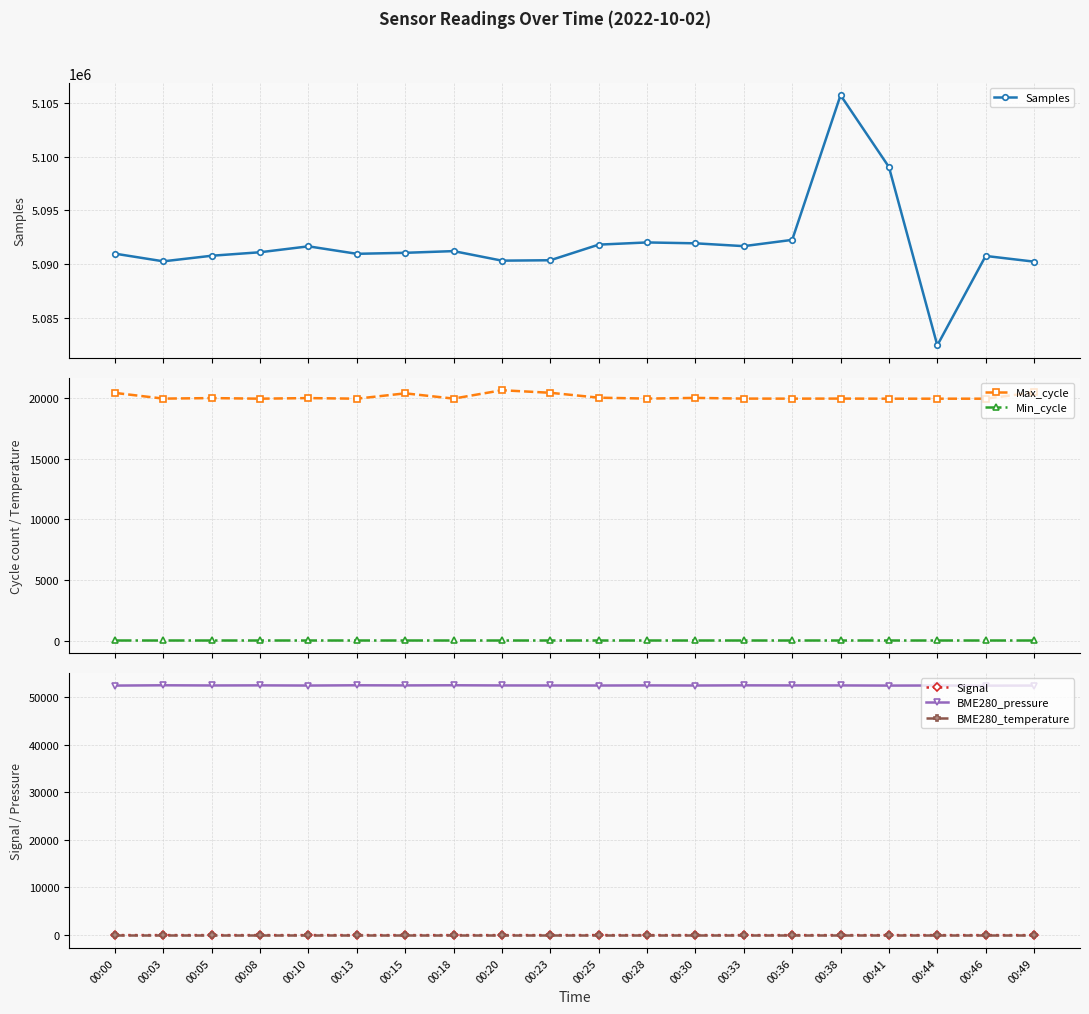

Reading left to right, list all the values displayed in this chart.

Samples: 00:00=5090971.0	00:03=5090256.0	00:05=5090777.0	00:08=5091103.0	00:10=5091654.0	00:13=5090957.0	00:15=5091050.0	00:18=5091209.0	00:20=5090319.0	00:23=5090357.0	00:25=5091812.0	00:28=5092017.0	00:30=5091935.0	00:33=5091672.0	00:36=5092256.0	00:38=5105744.0	00:41=5099050.0	00:44=5082423.0	00:46=5090758.0	00:49=5090226.0
Max_cycle: 00:00=20399.0	00:03=19930.0	00:05=19973.0	00:08=19924.0	00:10=19973.0	00:13=19924.0	00:15=20363.0	00:18=19931.0	00:20=20620.0	00:23=20410.0	00:25=20007.0	00:28=19932.0	00:30=19988.0	00:33=19931.0	00:36=19928.0	00:38=19932.0	00:41=19924.0	00:44=19924.0	00:46=19924.0	00:49=20444.0
Min_cycle: 00:00=28.0	00:03=28.0	00:05=28.0	00:08=28.0	00:10=28.0	00:13=28.0	00:15=28.0	00:18=28.0	00:20=28.0	00:23=28.0	00:25=28.0	00:28=28.0	00:30=28.0	00:33=28.0	00:36=28.0	00:38=28.0	00:41=28.0	00:44=28.0	00:46=28.0	00:49=28.0
Signal: 00:00=-76.0	00:03=-77.0	00:05=-77.0	00:08=-78.0	00:10=-78.0	00:13=-77.0	00:15=-78.0	00:18=-78.0	00:20=-78.0	00:23=-77.0	00:25=-76.0	00:28=-80.0	00:30=-76.0	00:33=-80.0	00:36=-80.0	00:38=-78.0	00:41=-79.0	00:44=-78.0	00:46=-78.0	00:49=-77.0
BME280_pressure: 00:00=52399.2	00:03=52460.3	00:05=52423.6	00:08=52444.0	00:10=52407.3	00:13=52460.3	00:15=52433.8	00:18=52464.4	00:20=52427.7	00:23=52419.6	00:25=52411.4	00:28=52435.9	00:30=52413.4	00:33=52448.1	00:36=52431.8	00:38=52431.8	00:41=52399.2	00:44=52415.5	00:46=52382.9	00:49=52403.2
BME280_temperature: 00:00=-145.0	00:03=-145.0	00:05=-145.0	00:08=-145.0	00:10=-145.0	00:13=-145.0	00:15=-145.0	00:18=-145.0	00:20=-145.0	00:23=-145.0	00:25=-145.0	00:28=-145.0	00:30=-145.0	00:33=-145.0	00:36=-145.0	00:38=-145.0	00:41=-145.0	00:44=-145.0	00:46=-145.0	00:49=-145.0